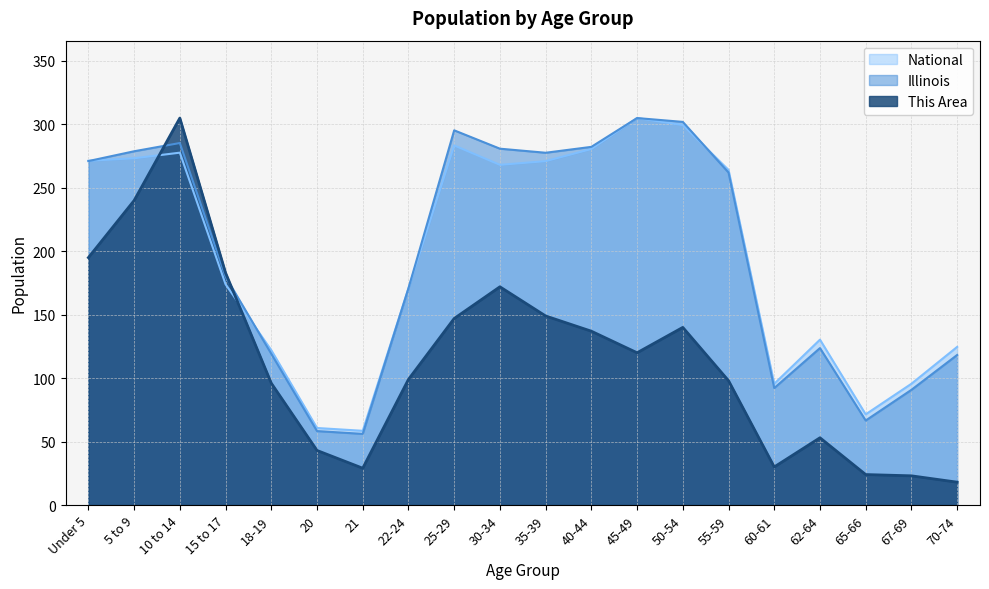

Count the number of data series in this chart.

3